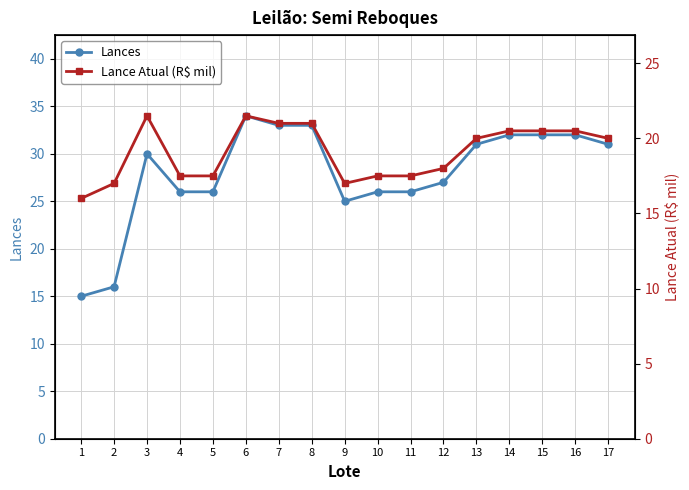

How many lines are shown in the chart?

2